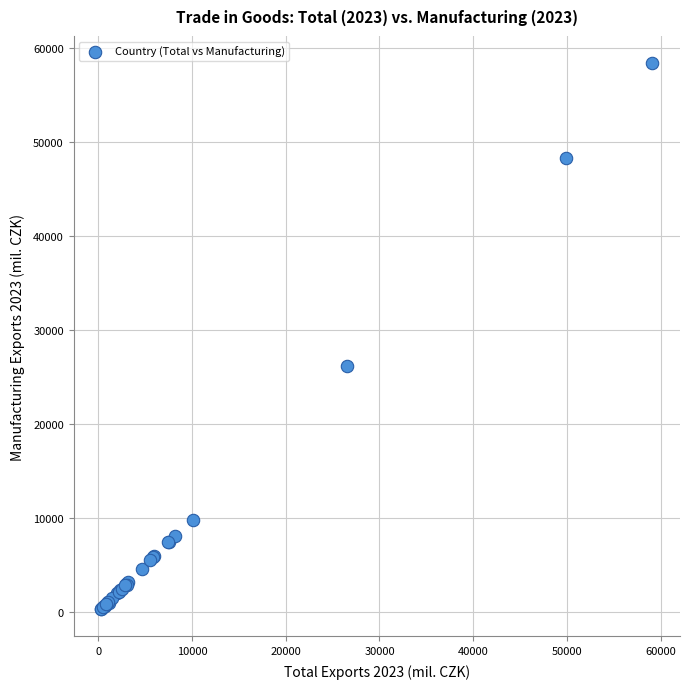

What Y value in the scatter plot is closest to 29334?

26154